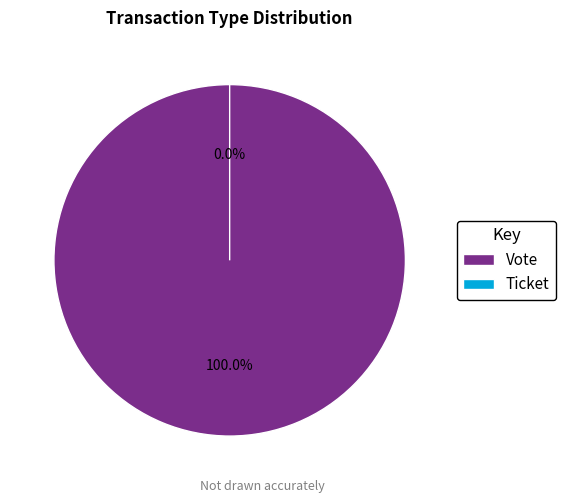

Is there any slice that represents more than half of the pie?

Yes